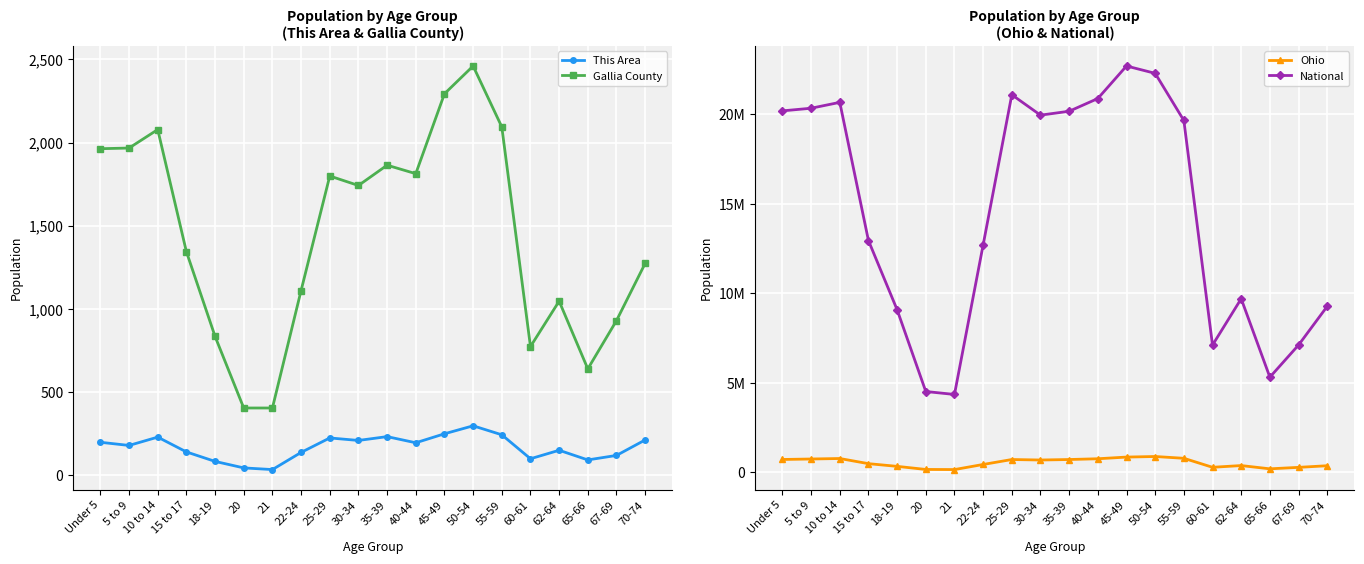

What are all the series names shown in the legend?

This Area, Gallia County, Ohio, National